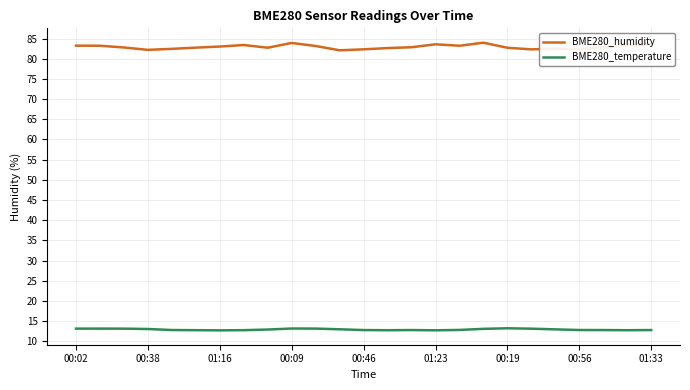

Which series has the largest total across all categories?

BME280_humidity